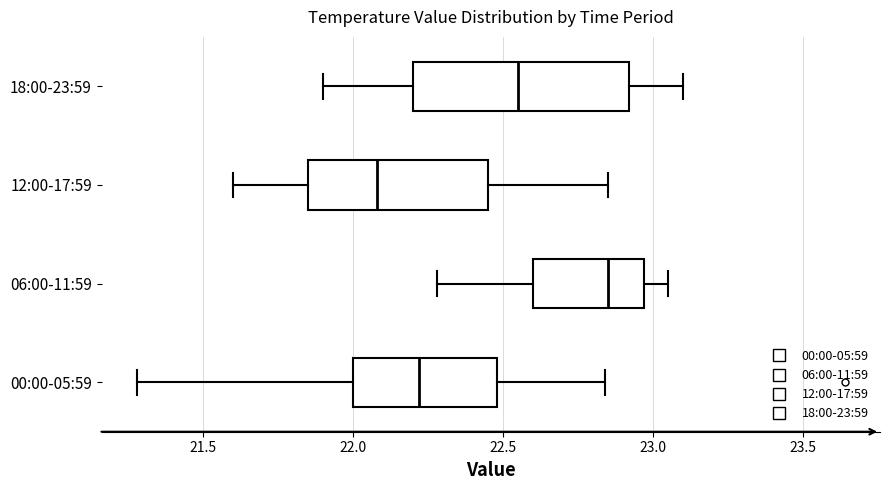

Reading bottom to top, read every box against the x-axis: the position of its median line, the range the box covers, and the ends of its whiskers. The values are not printed on the chart, so give them approximately, as read against the axis.

00:00-05:59: median 22.20, box 22.00 to 22.50, whiskers 21.30 to 22.85
06:00-11:59: median 22.85, box 22.60 to 22.95, whiskers 22.30 to 23.05
12:00-17:59: median 22.10, box 21.85 to 22.45, whiskers 21.60 to 22.85
18:00-23:59: median 22.55, box 22.20 to 22.90, whiskers 21.90 to 23.10